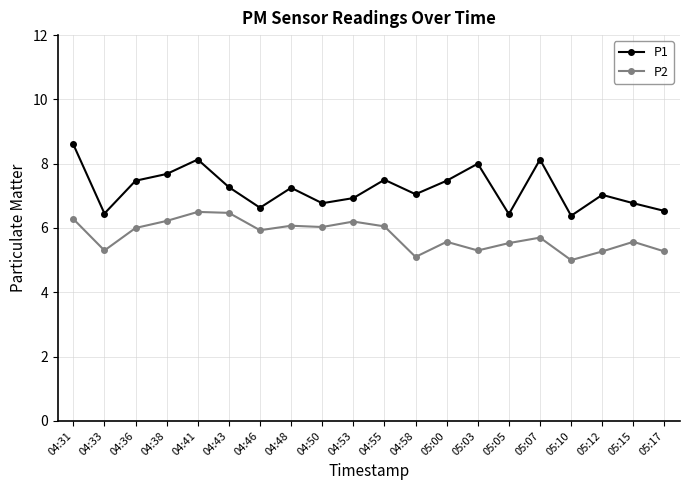

What is the label of the 15th point from the right?

04:43